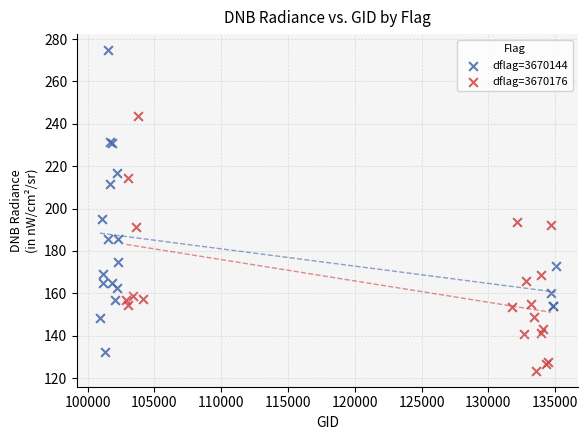

Which series has the largest Y range (max minus min)?

dflag=3670144